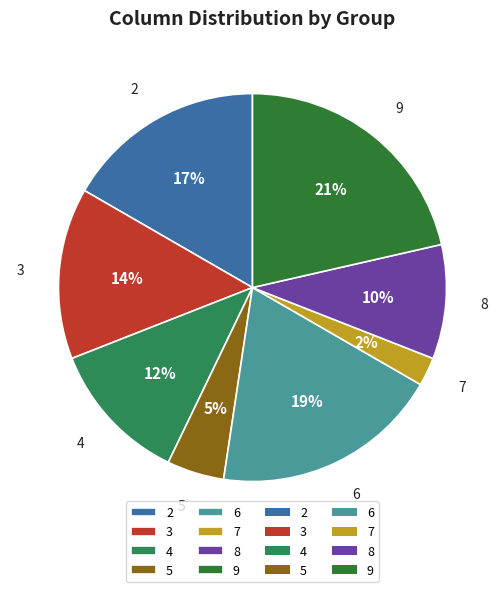

Do 5 and 8 together represent more than half of the pie?

No